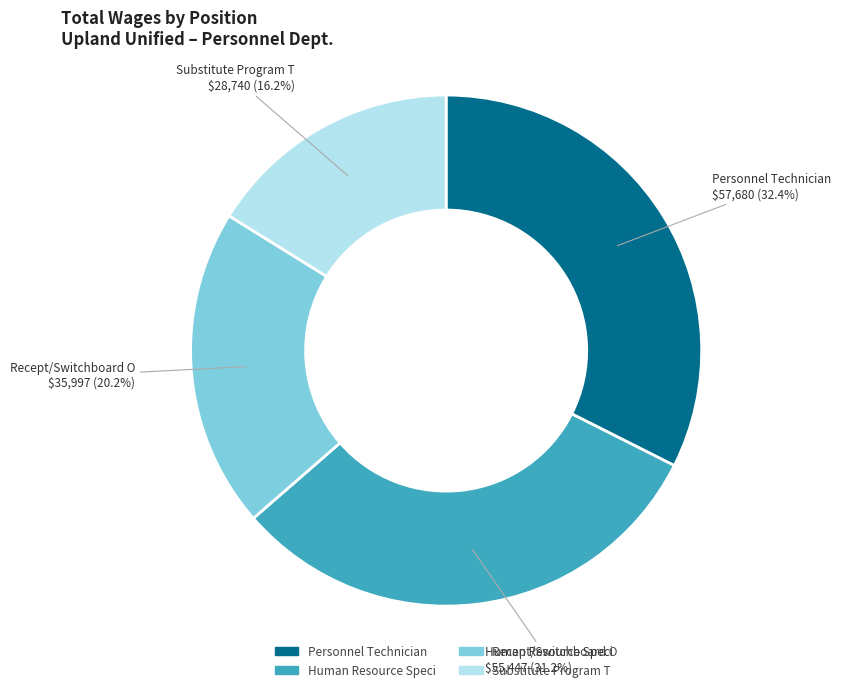

Does any single category account for the majority?

No